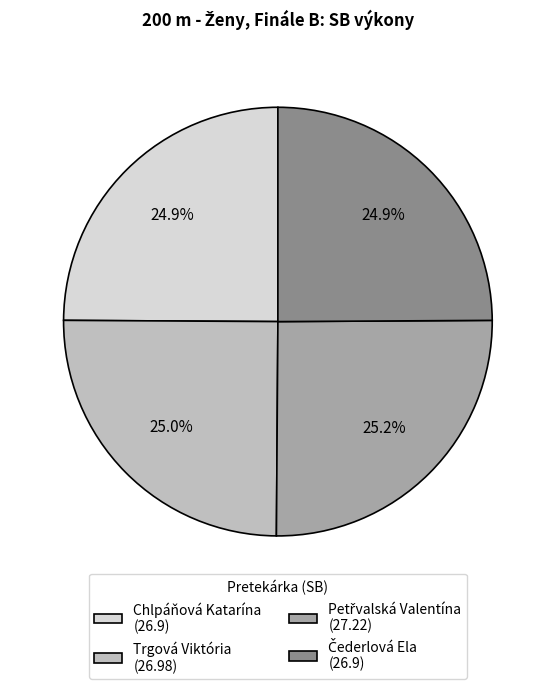

What portion of the pie excludes Trgová Viktória (26.98)?

75.0%